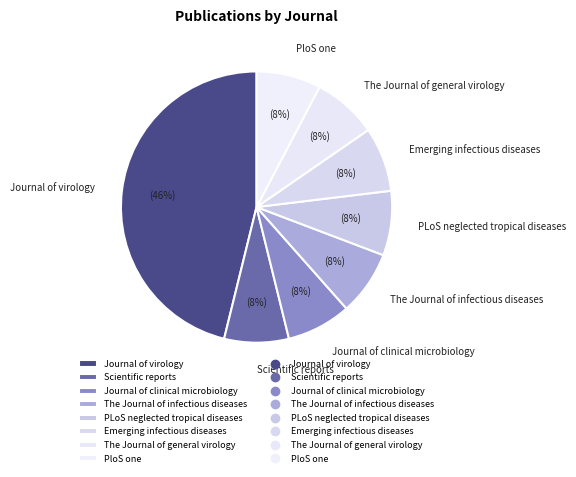

What is the largest slice in the pie chart?

Journal of virology